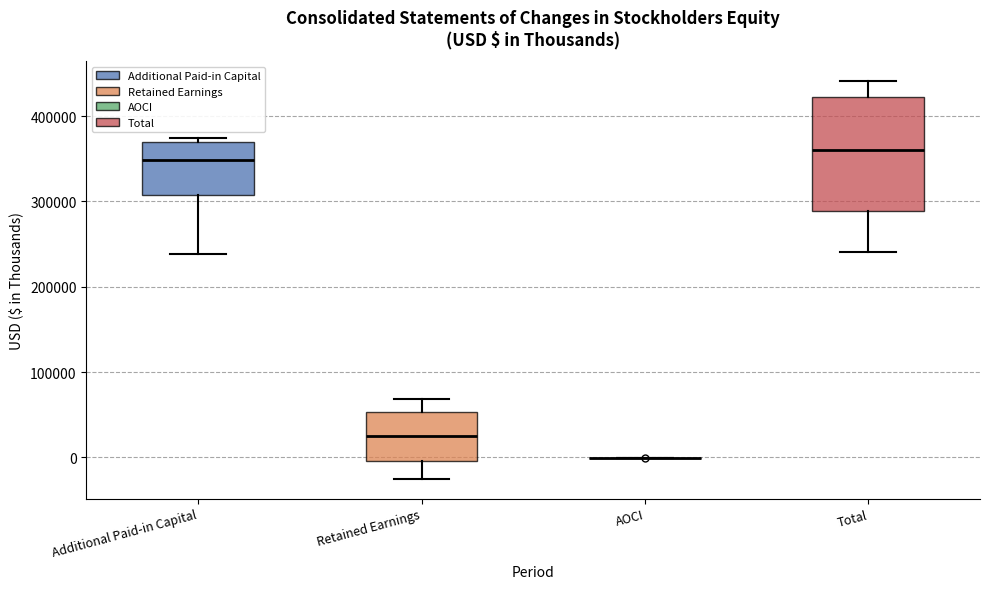

Where is the upper edge of the box for Total on the y-axis? The values are not printed on the chart, so give them approximately, as read against the axis.

420000